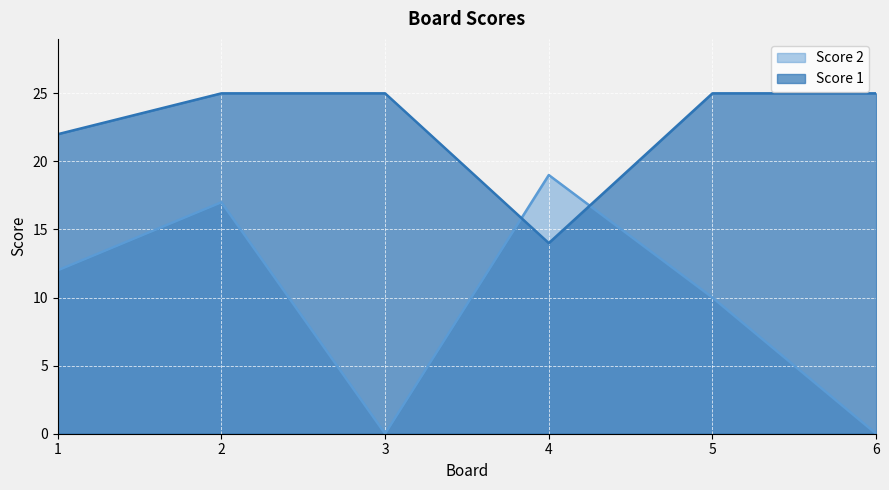

The value of Score 1 at 4 is 4. True or false?

False